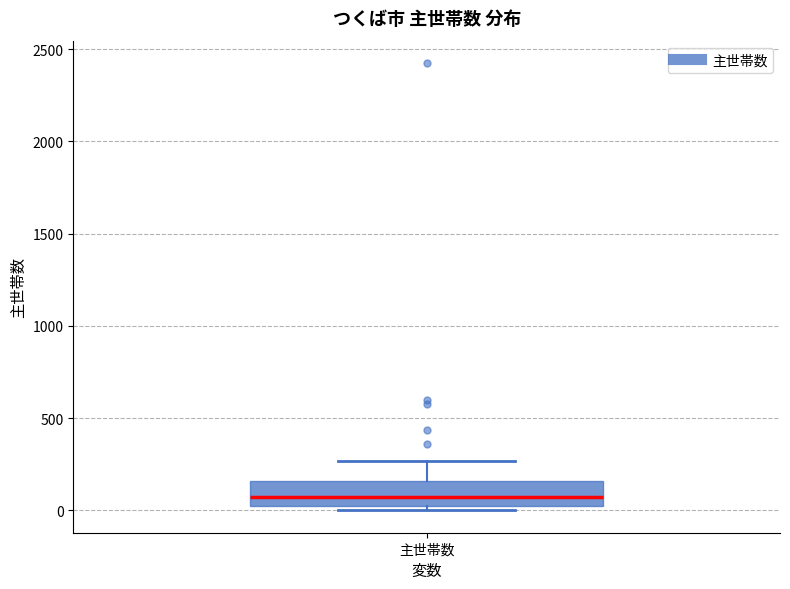

Transcribe this box plot: give where the median line is, the range the box spans, and where the two whiskers end, as read against the y-axis. The values are not printed on the chart, so give them approximately, as read against the axis.

median 50 (just above the box's lower edge), box 50 to 150, whiskers 0 to 250